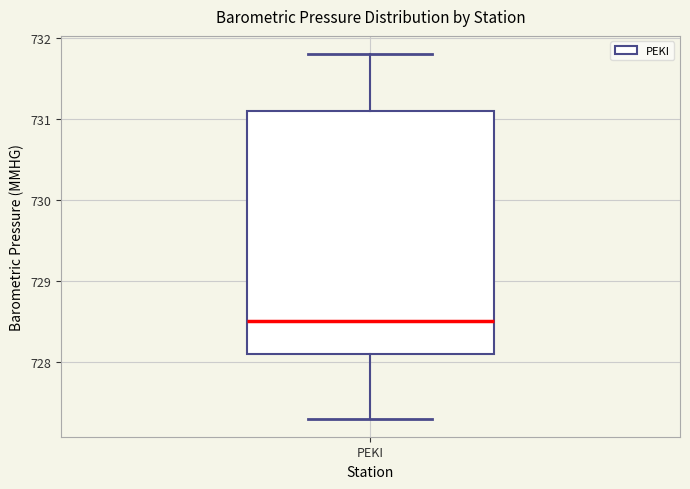

Read this box plot against the y-axis: the position of the median line, the range covered by the box, and the ends of both whiskers. The values are not printed on the chart, so give them approximately, as read against the axis.

median 728.5, box 728.1 to 731.1, whiskers 727.3 to 731.8